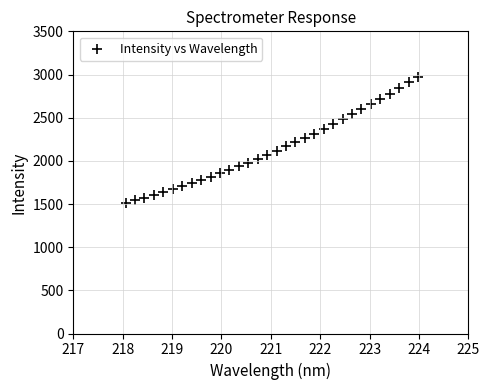

What is the range of Y values (max minus min)?

1461.1